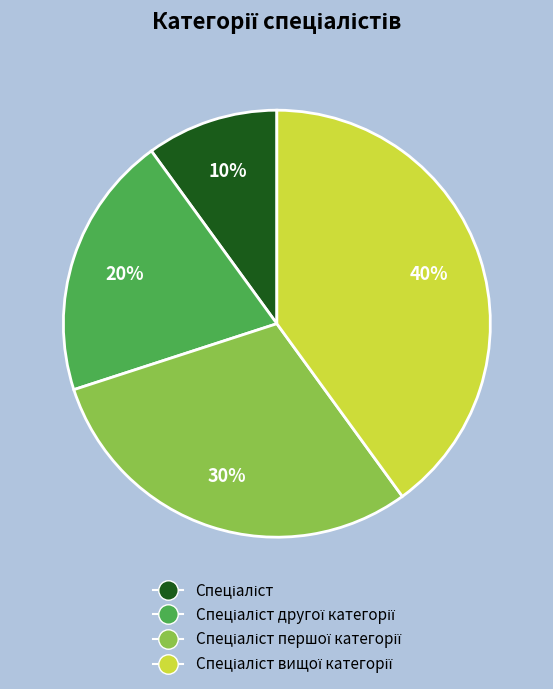

Does any single category account for the majority?

No